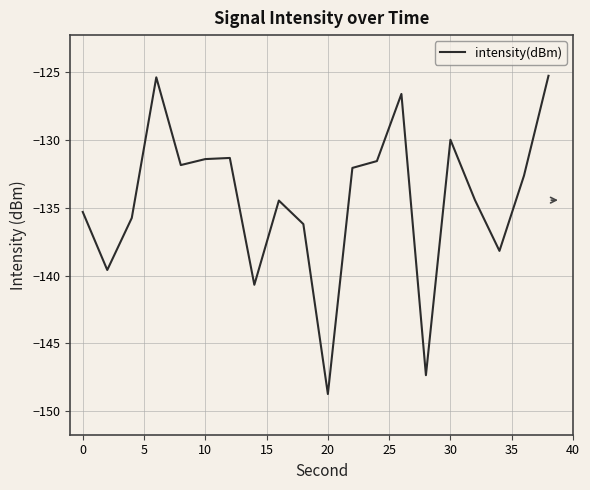

What is the smallest value displayed?

-148.7